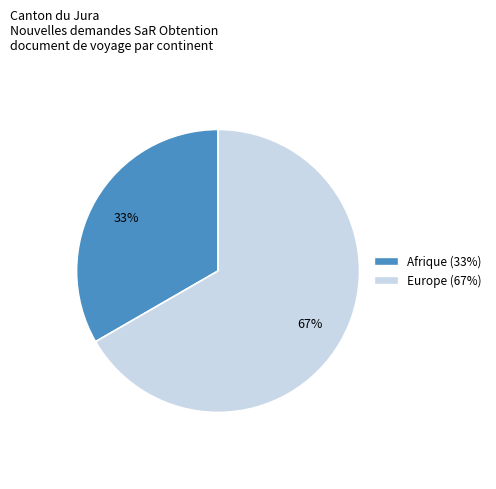

Is there a majority slice in this chart?

Yes